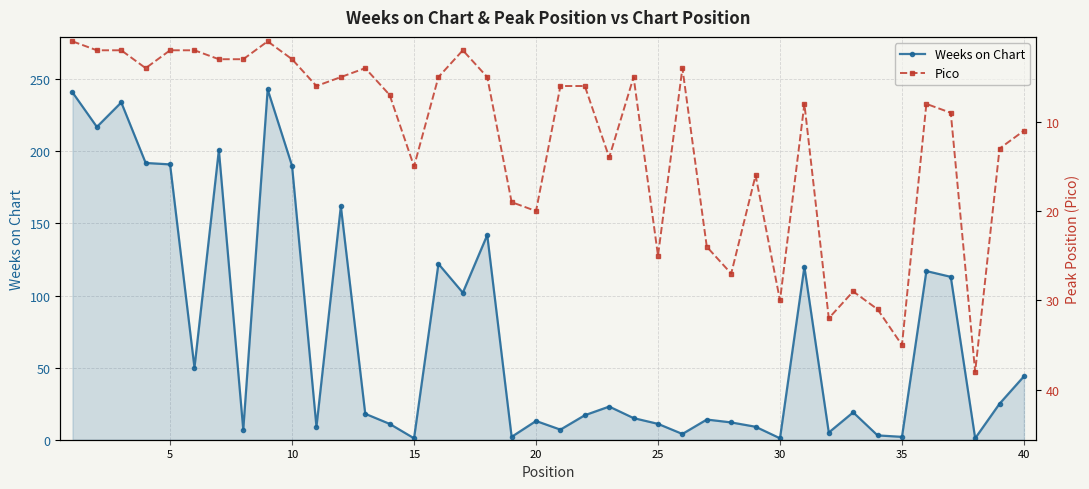

True or false: Weeks on Chart has more than 1 points higher than both neighbors.

True